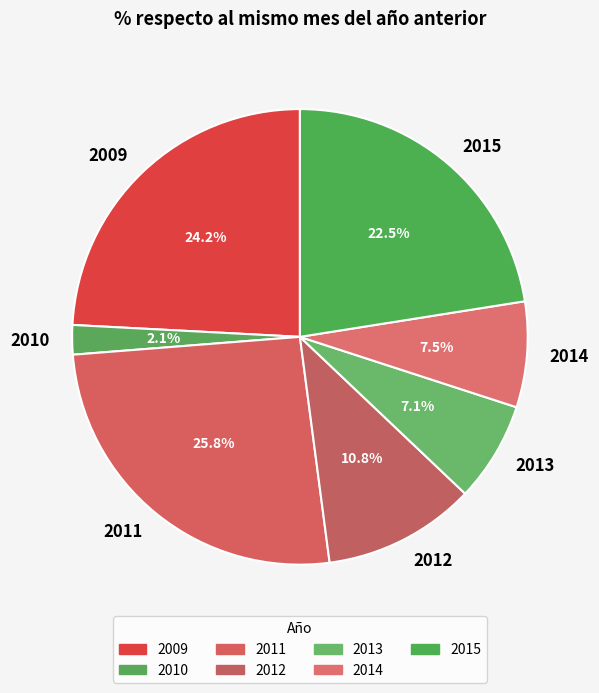

Which slice is the largest?

2011